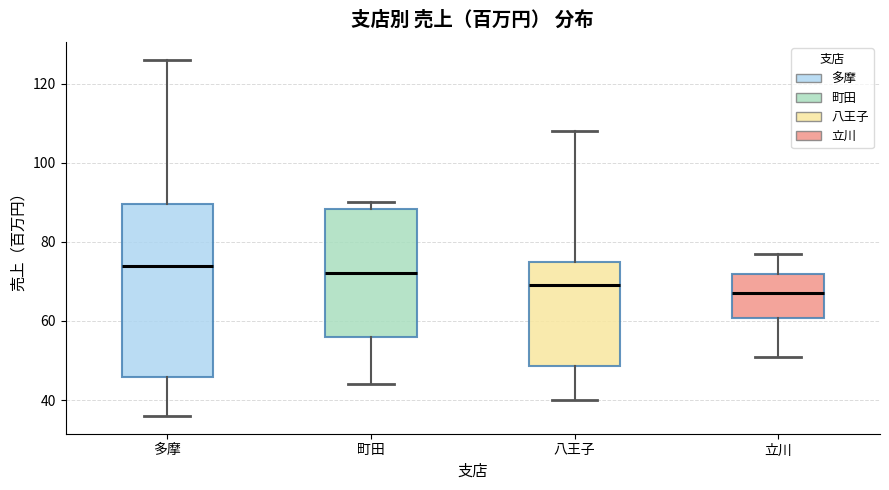

Reading left to right, transcribe this box plot: for each box, give where its median line is, the range the box spans, and where its two whiskers end, as read against the y-axis. The values are not printed on the chart, so give them approximately, as read against the axis.

多摩: median 74, box 46 to 90, whiskers 36 to 126
町田: median 72, box 56 to 88, whiskers 44 to 90
八王子: median 70, box 48 to 76, whiskers 40 to 108
立川: median 68, box 60 to 72, whiskers 52 to 78